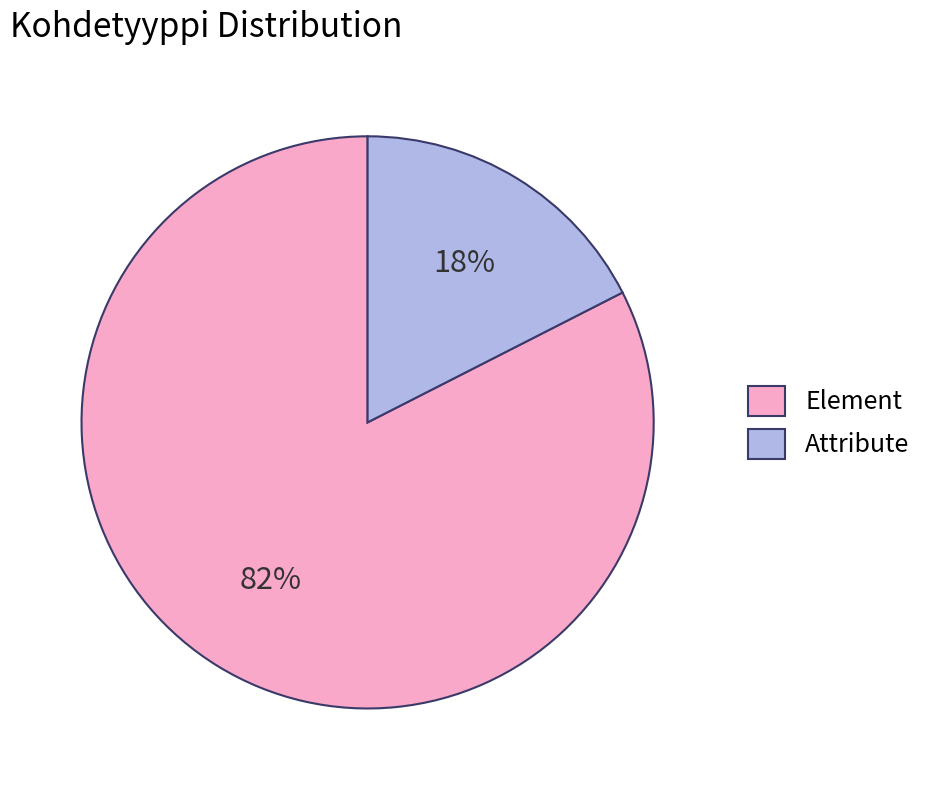

The Attribute slice represents 27% of the pie. True or false?

False